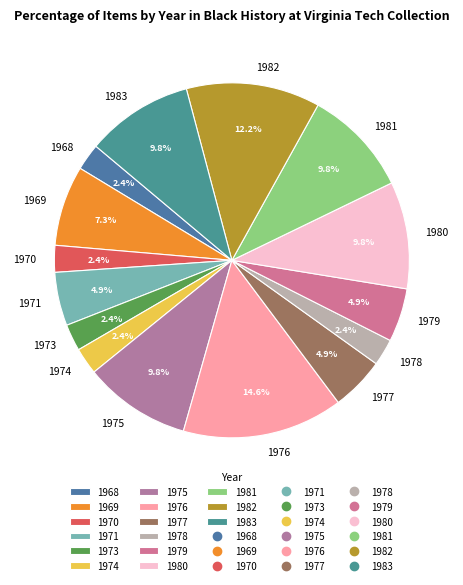

To the nearest percent, what is the difference between the largest and smallest slice percentages?

12%